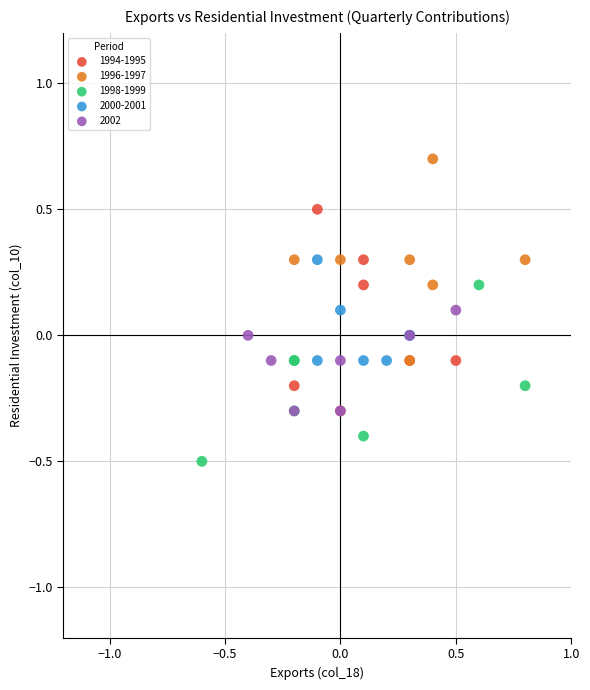

Which series contains the lowest Y value?

1998-1999